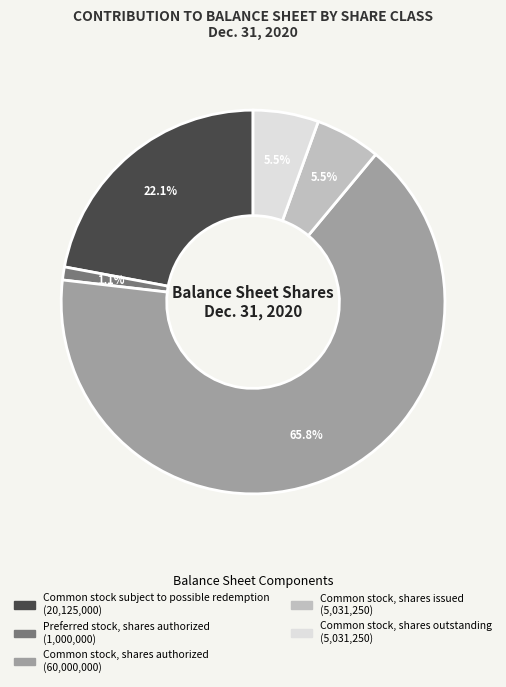

To the nearest percent, what percentage of the pie is Preferred stock, shares authorized?

1%